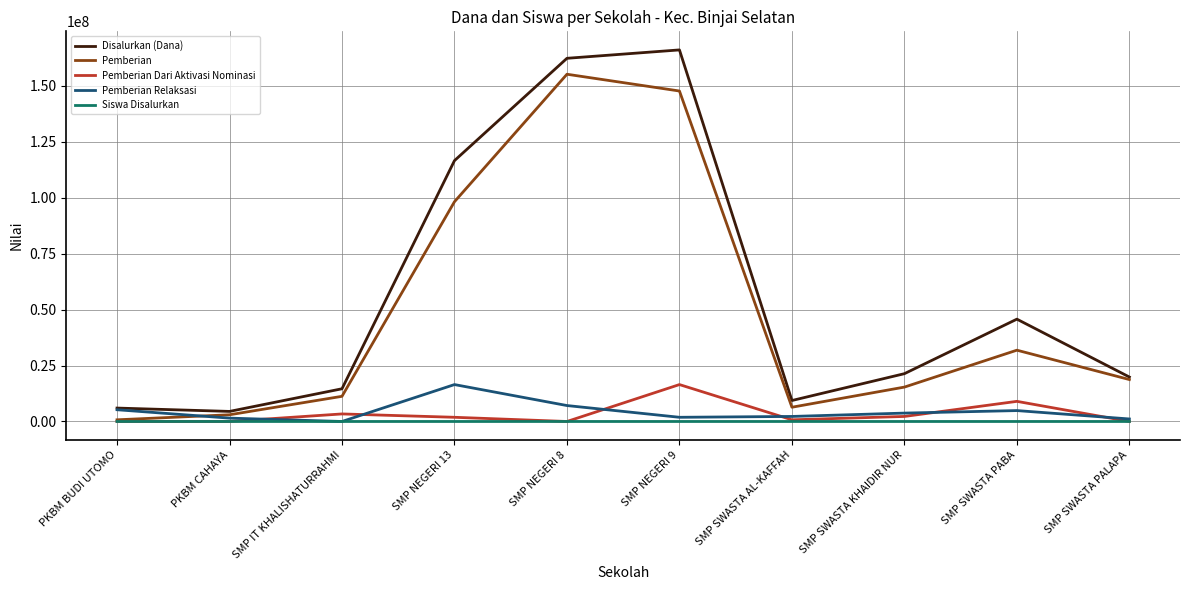

Count the number of categories in the chart.

10